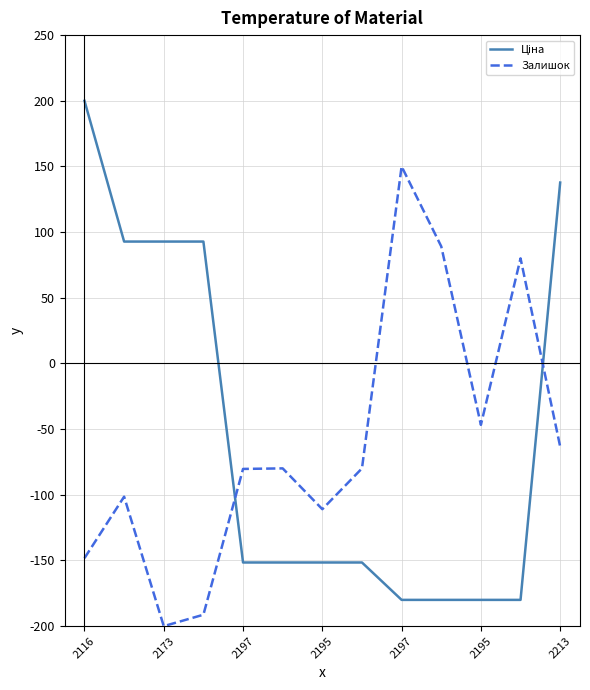

What is the smallest value displayed?

-200.0